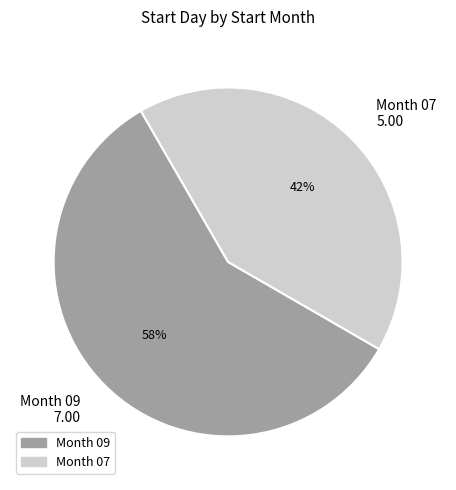

Rank the categories by value from lowest to highest.

Month 07 5.00, Month 09 7.00